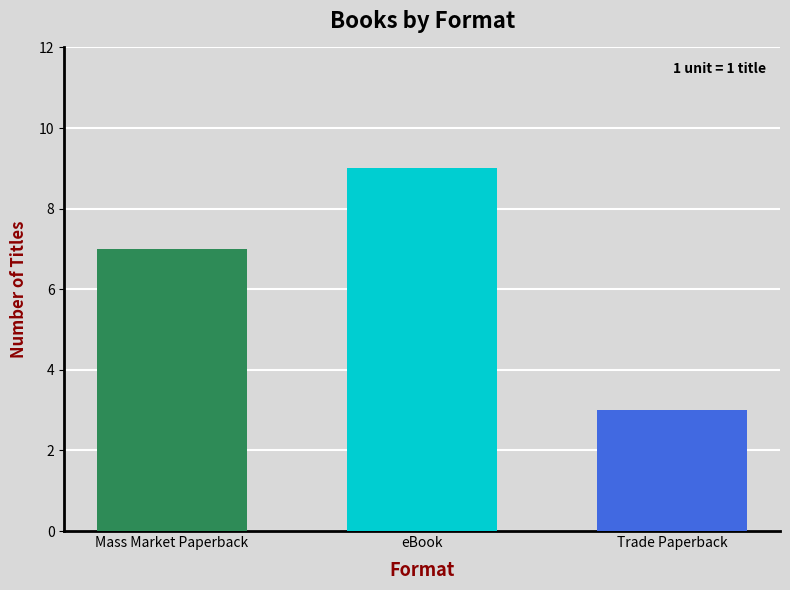

Does the chart contain any negative values?

No